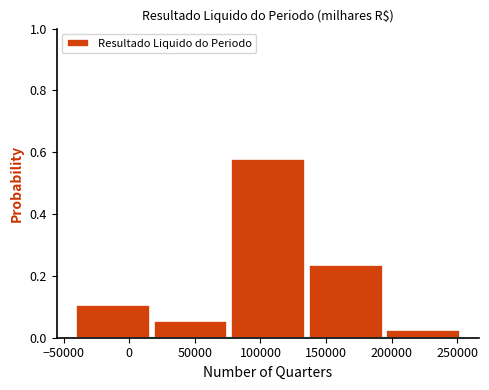

Reading left to right, transcribe this chart: for each bar, give the range it covers on the x-axis and its height. Neither the bar edges nor the heights are printed on the chart, so give them approximately, as read against the axes.

-40000 to 20000: 0.10
20000 to 80000: 0.06
80000 to 135000: 0.58
135000 to 195000: 0.24
195000 to 255000: 0.02